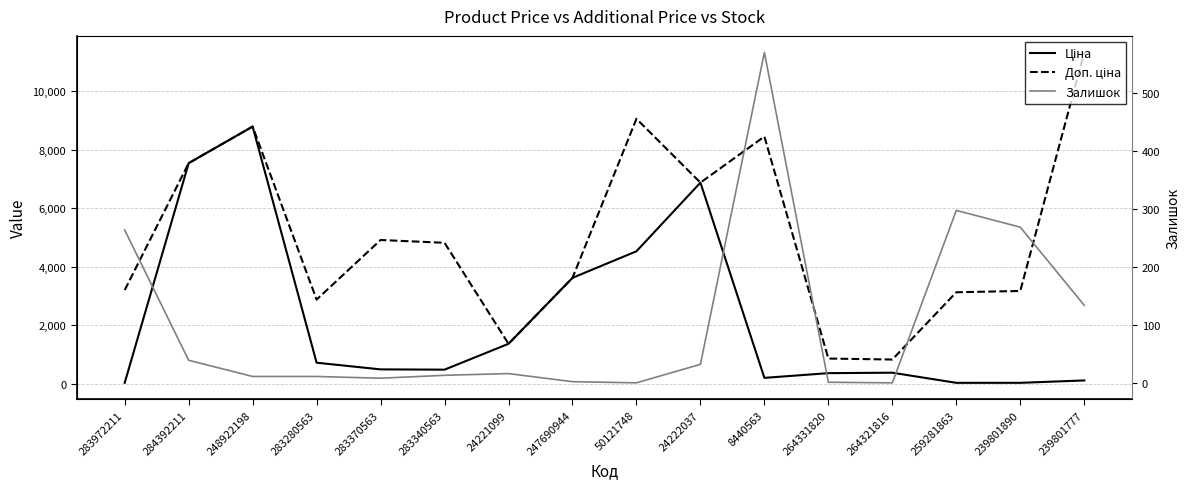

What are all the series names shown in the legend?

Ціна, Доп. ціна, Залишок